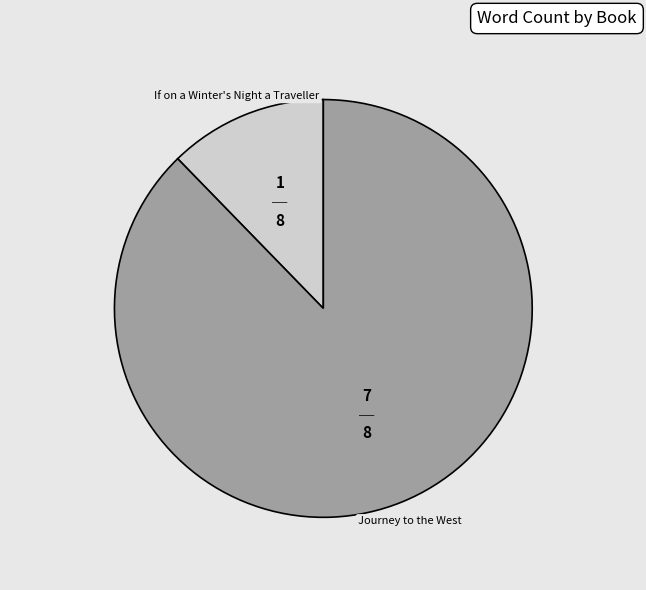

Count the number of slices in the pie.

2